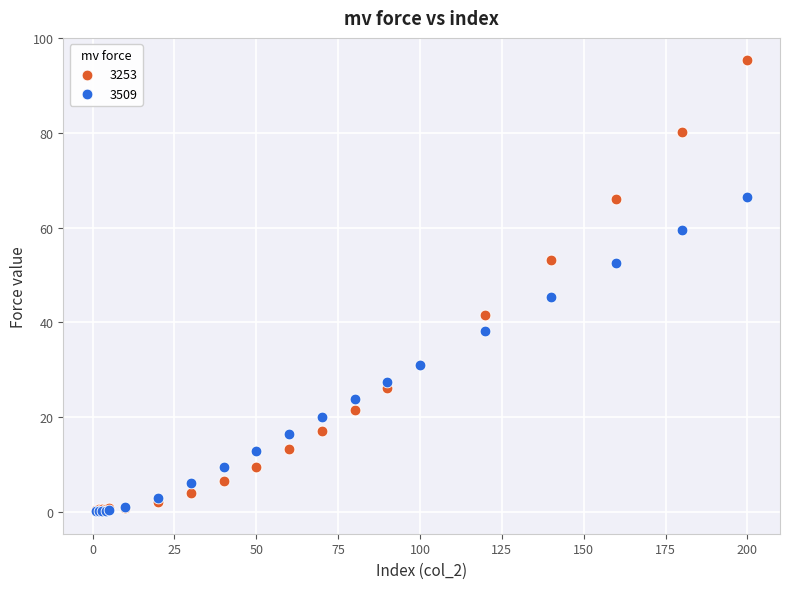

Which series has the widest spread of Y values?

3253